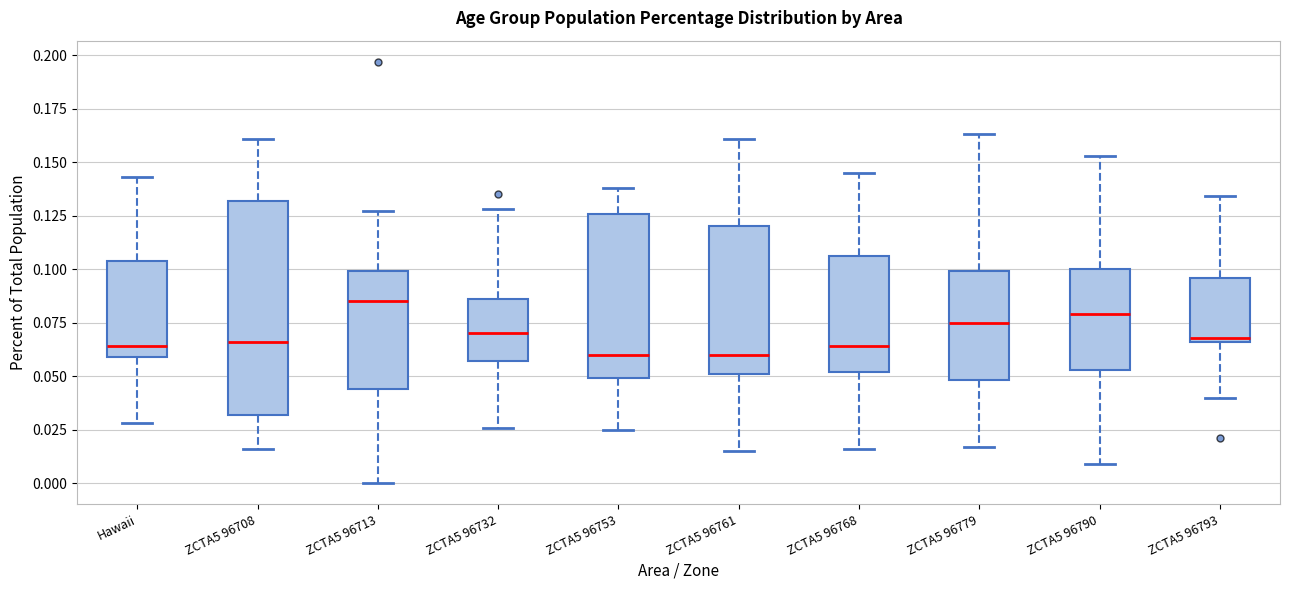

Reading left to right, read every box against the y-axis: the position of its median line, the range the box covers, and the ends of its whiskers. The values are not printed on the chart, so give them approximately, as read against the axis.

Hawaii: median 0.065, box 0.060 to 0.105, whiskers 0.030 to 0.145
ZCTA5 96708: median 0.065, box 0.030 to 0.130, whiskers 0.015 to 0.160
ZCTA5 96713: median 0.085, box 0.045 to 0.100, whiskers 0.000 to 0.125
ZCTA5 96732: median 0.070, box 0.055 to 0.085, whiskers 0.025 to 0.130
ZCTA5 96753: median 0.060, box 0.050 to 0.125, whiskers 0.025 to 0.140
ZCTA5 96761: median 0.060, box 0.050 to 0.120, whiskers 0.015 to 0.160
ZCTA5 96768: median 0.065, box 0.050 to 0.105, whiskers 0.015 to 0.145
ZCTA5 96779: median 0.075, box 0.050 to 0.100, whiskers 0.015 to 0.165
ZCTA5 96790: median 0.080, box 0.055 to 0.100, whiskers 0.010 to 0.155
ZCTA5 96793: median 0.070, box 0.065 to 0.095, whiskers 0.040 to 0.135